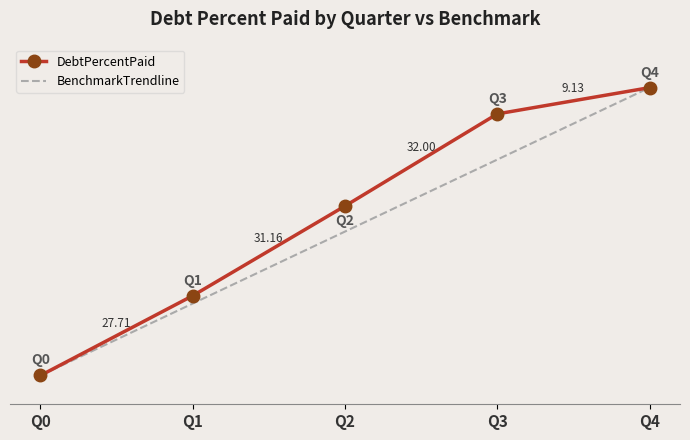

Reading left to right, what are all the values shown in this chart?

DebtPercentPaid: 0.0	27.7	58.9	90.9	100.0
BenchmarkTrendline: 0.0	25.0	50.0	75.0	100.0